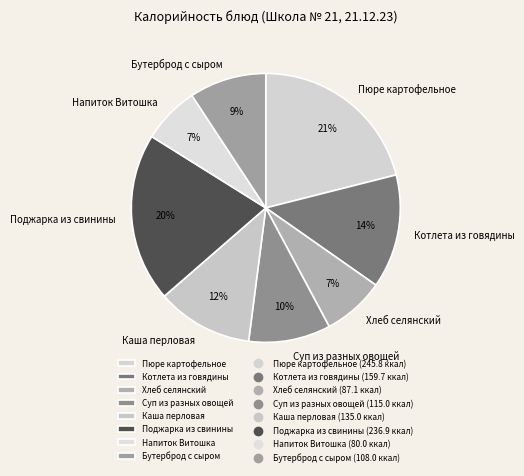

To the nearest percent, what is the difference between the largest and smallest slice percentages?

14%